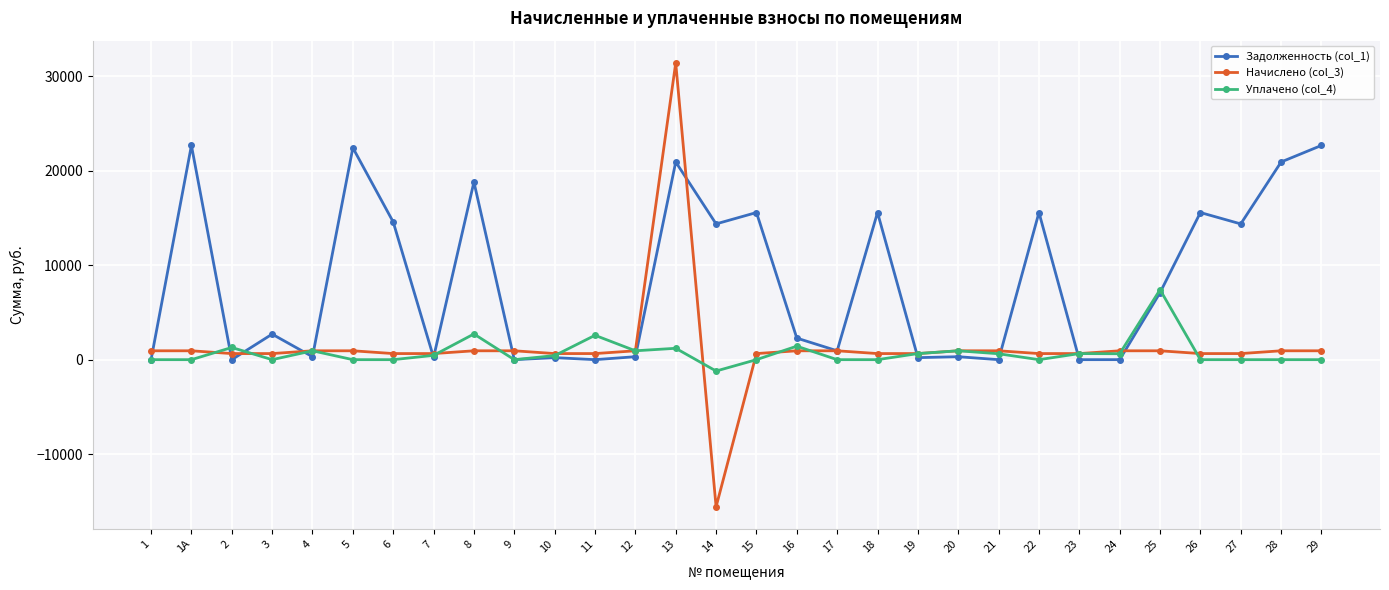

What is the difference between the Уплачено (col_4) values at 5 and 12?

939.9